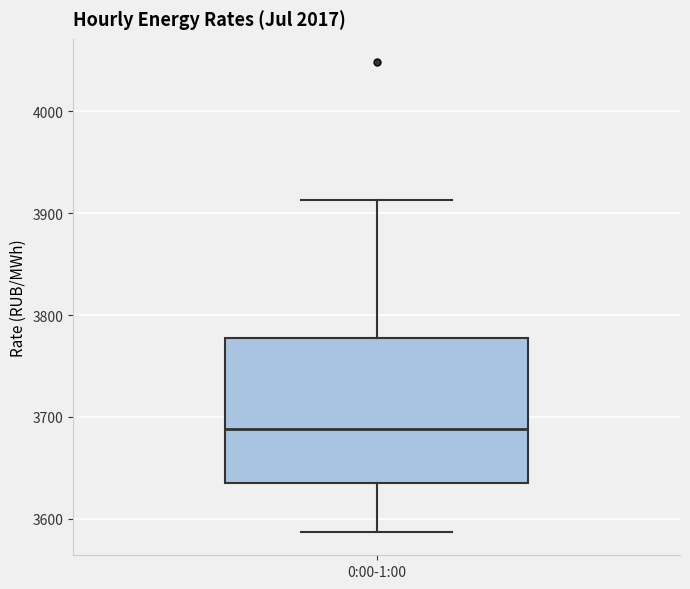

Transcribe this box plot: give where the median line is, the range the box spans, and where the two whiskers end, as read against the y-axis. The values are not printed on the chart, so give them approximately, as read against the axis.

median 3690, box 3640 to 3780, whiskers 3590 to 3910